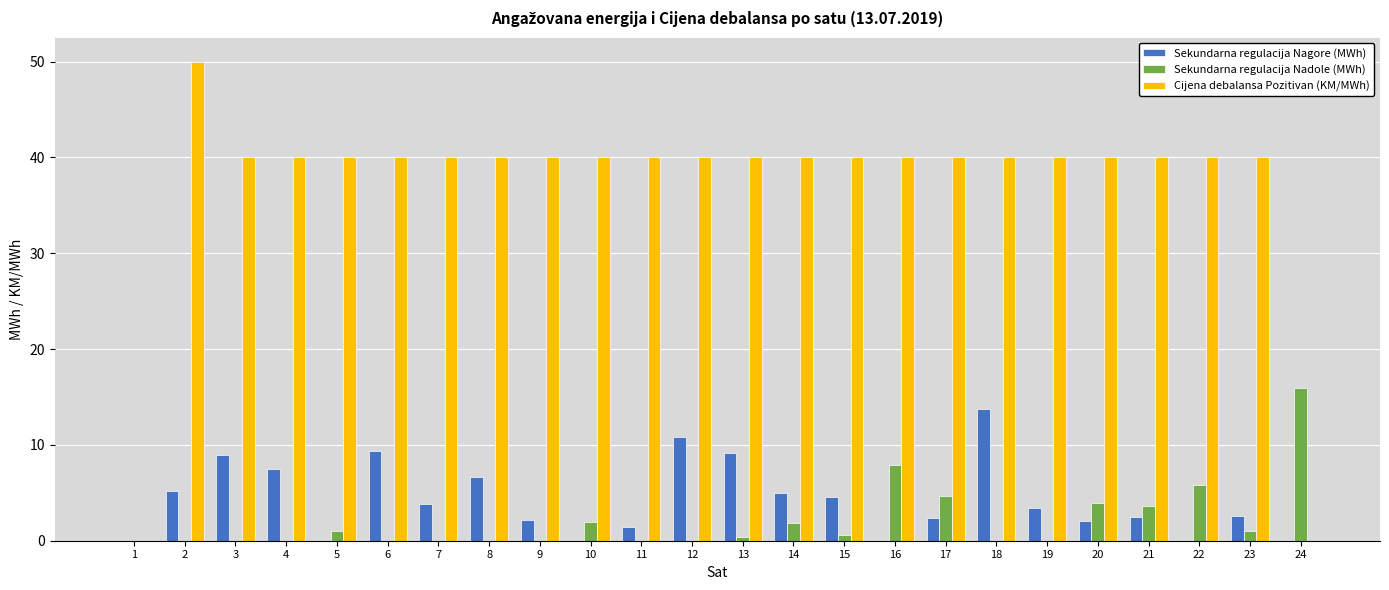

Is it true that Sekundarna regulacija Nagore (MWh) equals 9.2 at 13?

True